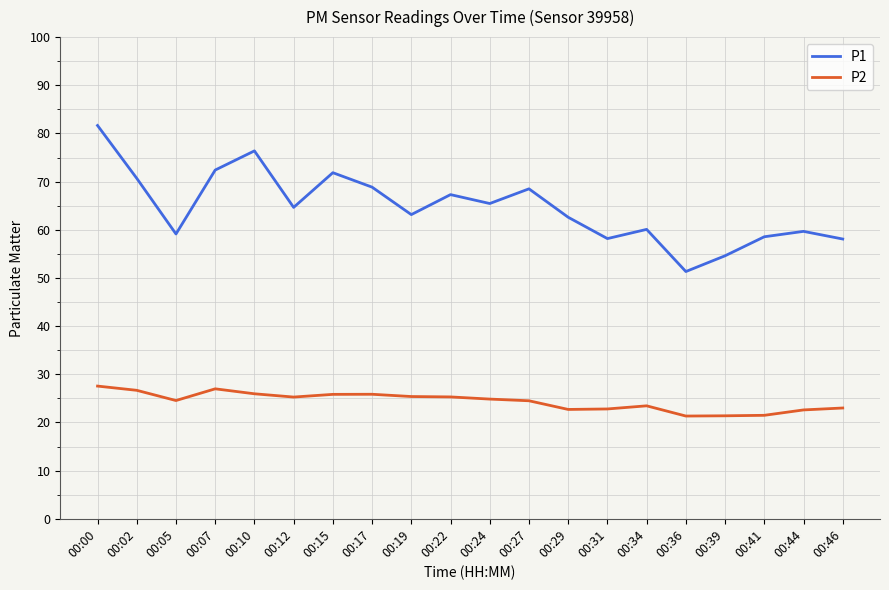

How many lines are shown in the chart?

2